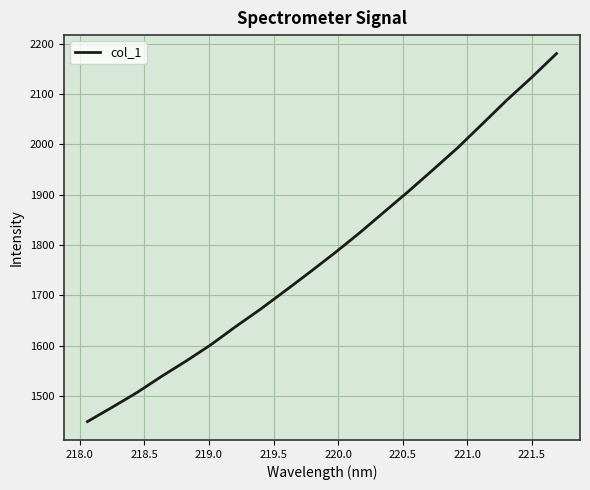

What is the greatest value displayed?

2180.5